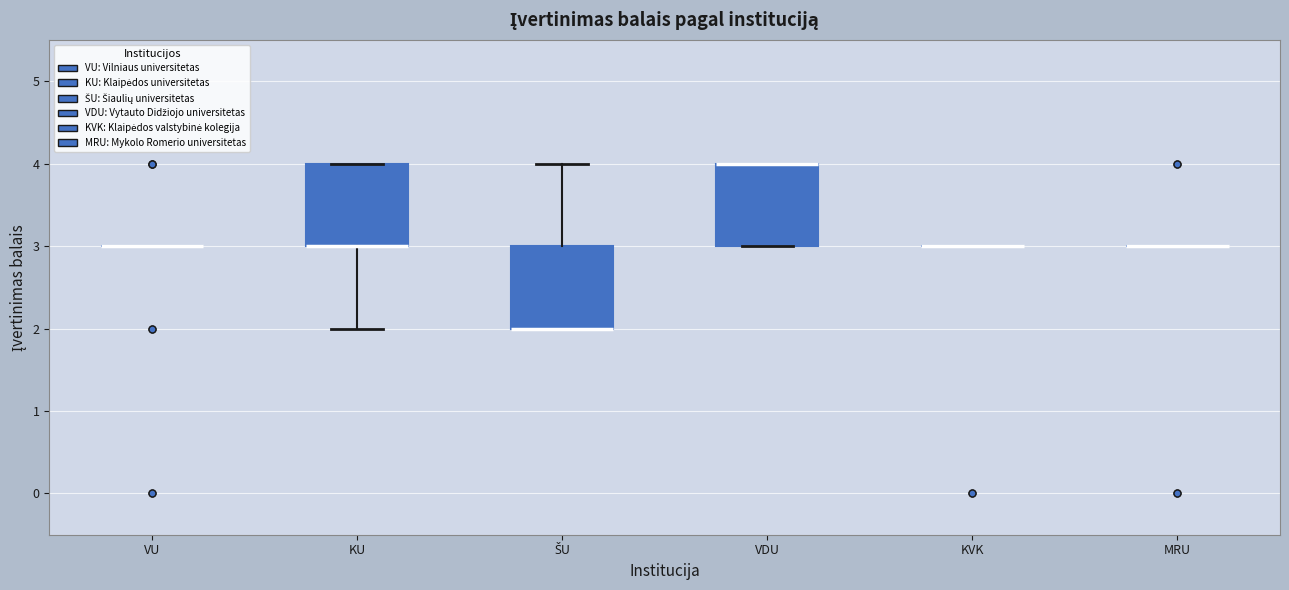

Where is the lower edge of the box for ŠU on the y-axis? The values are not printed on the chart, so give them approximately, as read against the axis.

2